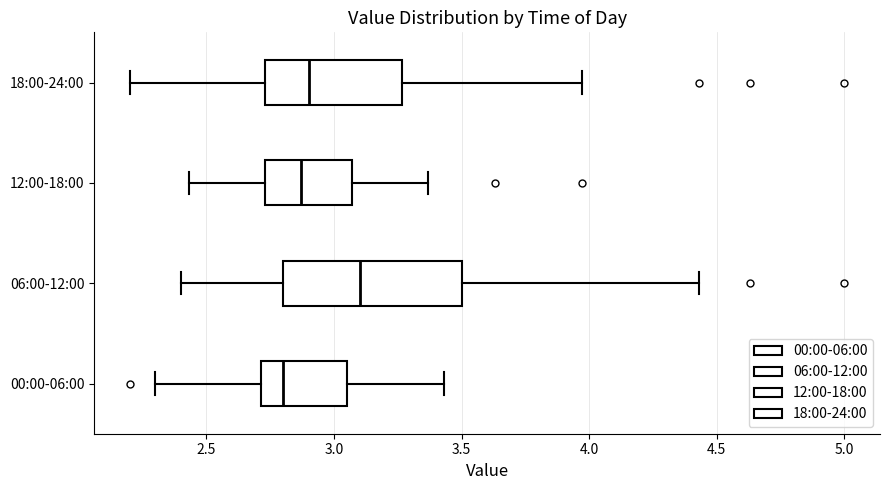

Reading bottom to top, read every box against the x-axis: the position of its median line, the range the box covers, and the ends of its whiskers. The values are not printed on the chart, so give them approximately, as read against the axis.

00:00-06:00: median 2.80, box 2.70 to 3.05, whiskers 2.30 to 3.45
06:00-12:00: median 3.10, box 2.80 to 3.50, whiskers 2.40 to 4.45
12:00-18:00: median 2.85, box 2.75 to 3.05, whiskers 2.45 to 3.35
18:00-24:00: median 2.90, box 2.75 to 3.25, whiskers 2.20 to 3.95